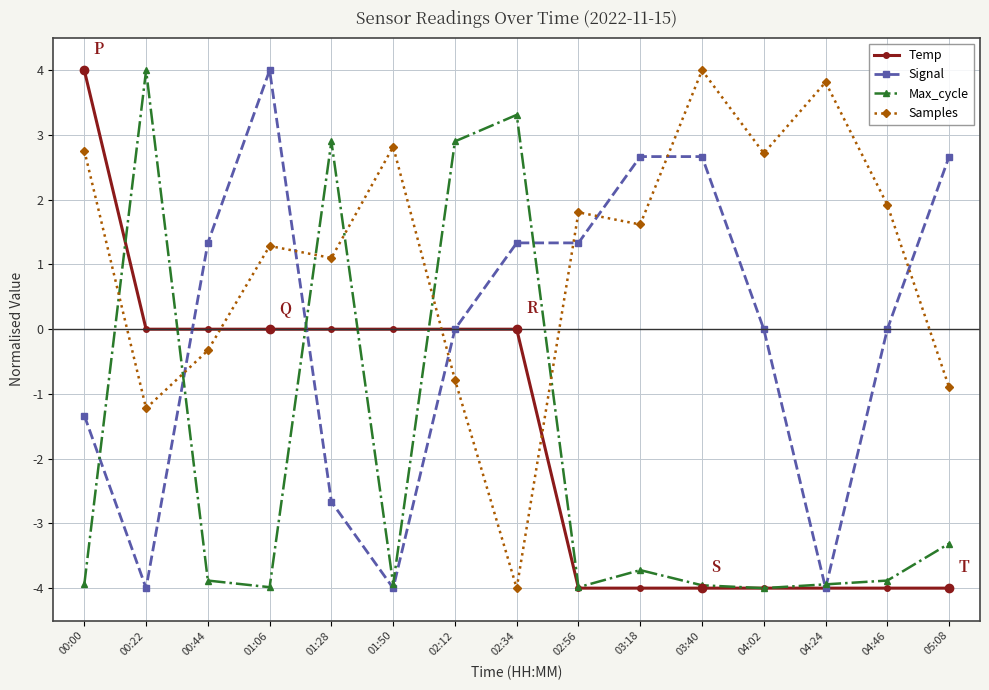

Is the value of Max_cycle at 01:28 greater than the value of Temp at 01:28?

Yes